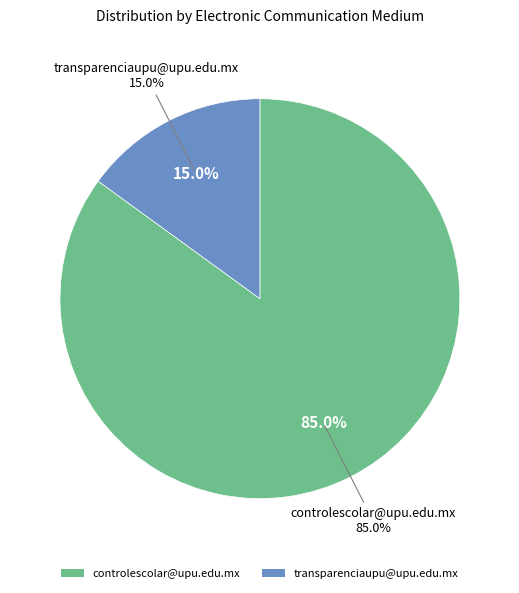

How many segments does this pie chart have?

2